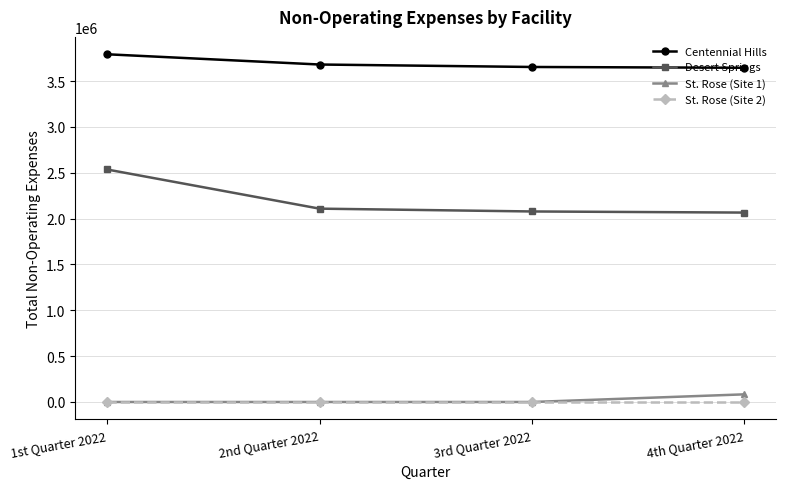

True or false: Centennial Hills and Desert Springs intersect in this chart.

False